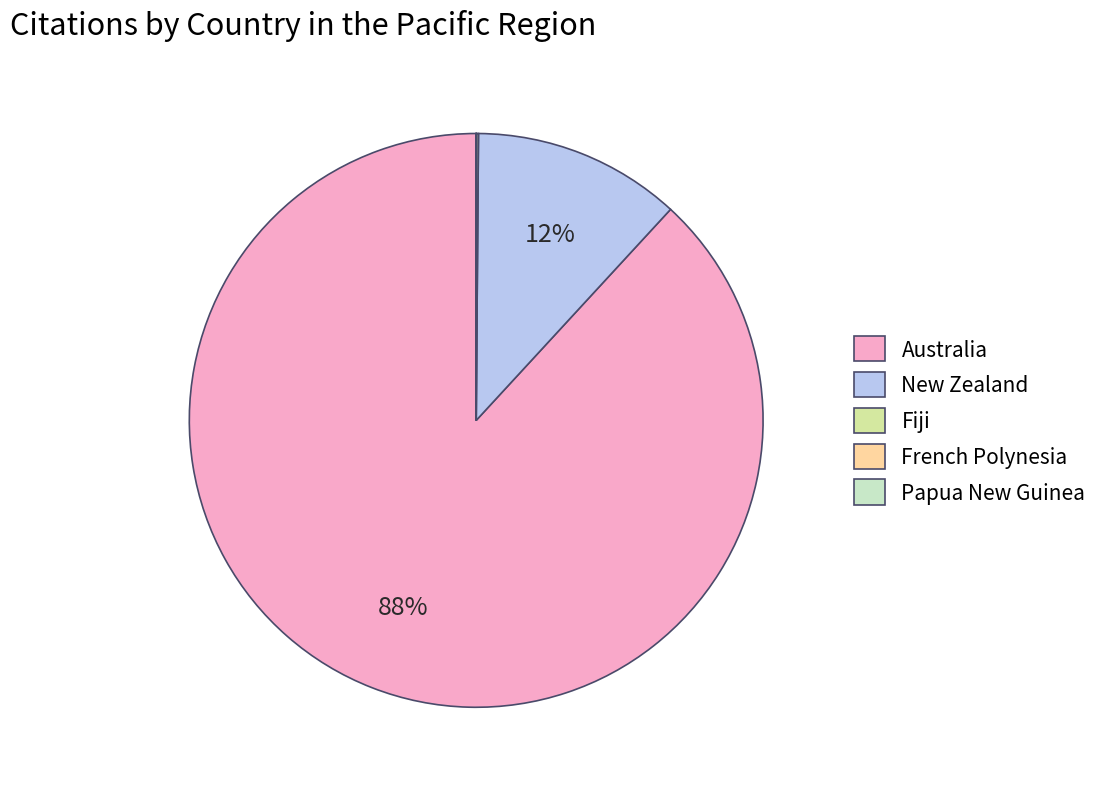

Which category has the biggest portion of the pie?

Australia